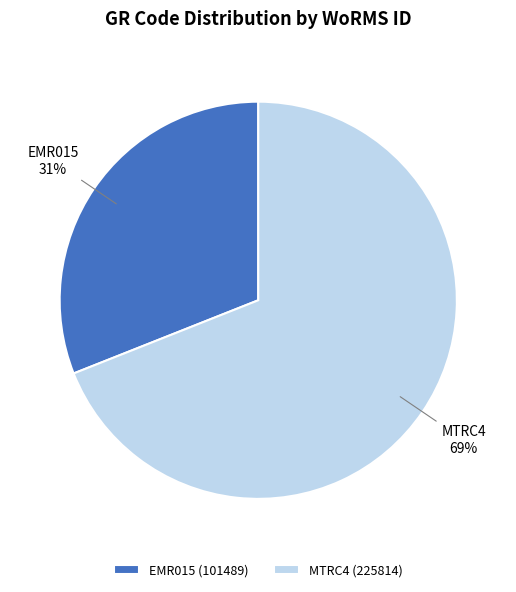

Which slice is the smallest?

EMR015